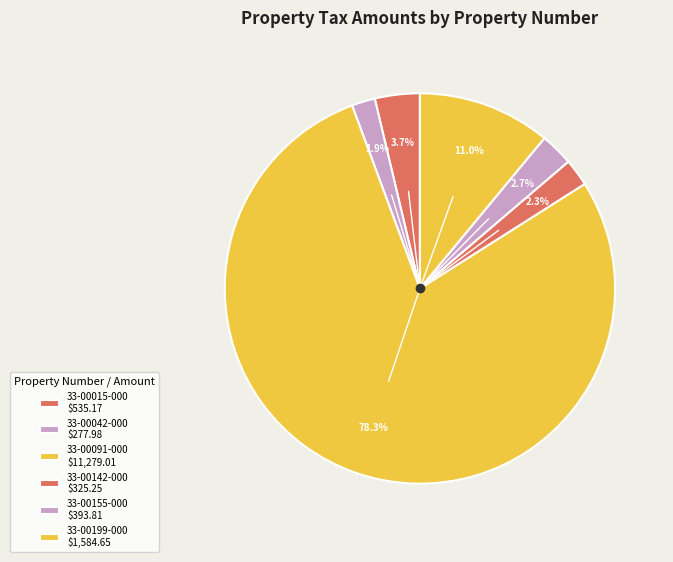

Do 33-00015-000 and 33-00091-000 together represent more than half of the pie?

Yes